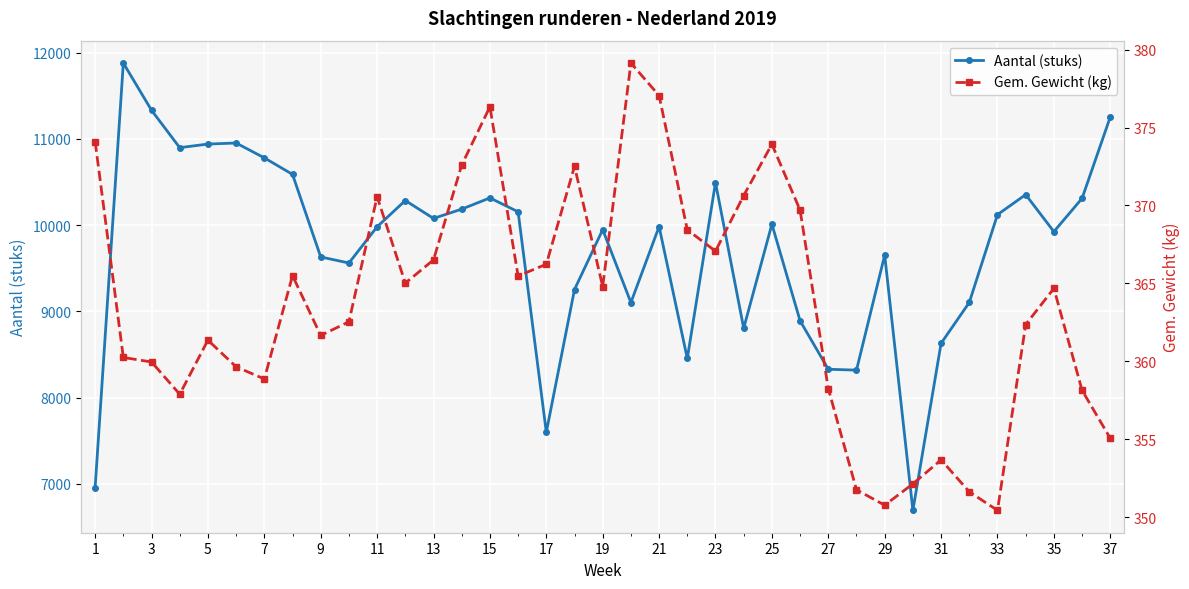

The value of Aantal (stuks) at 27 is 8328. True or false?

True